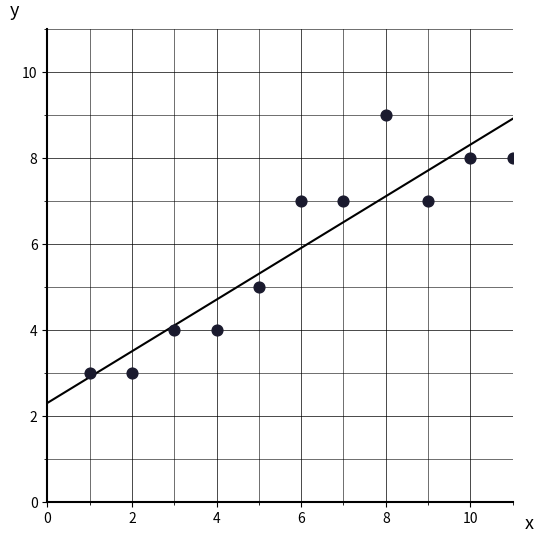

What is the average X value?

6